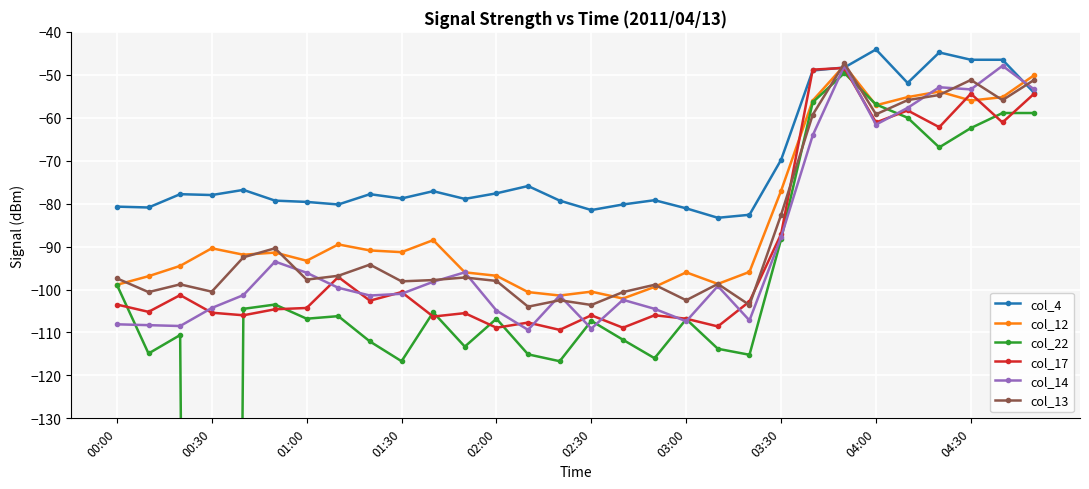

What is the difference between the maximum and minimum values in the col_13 series?

56.7